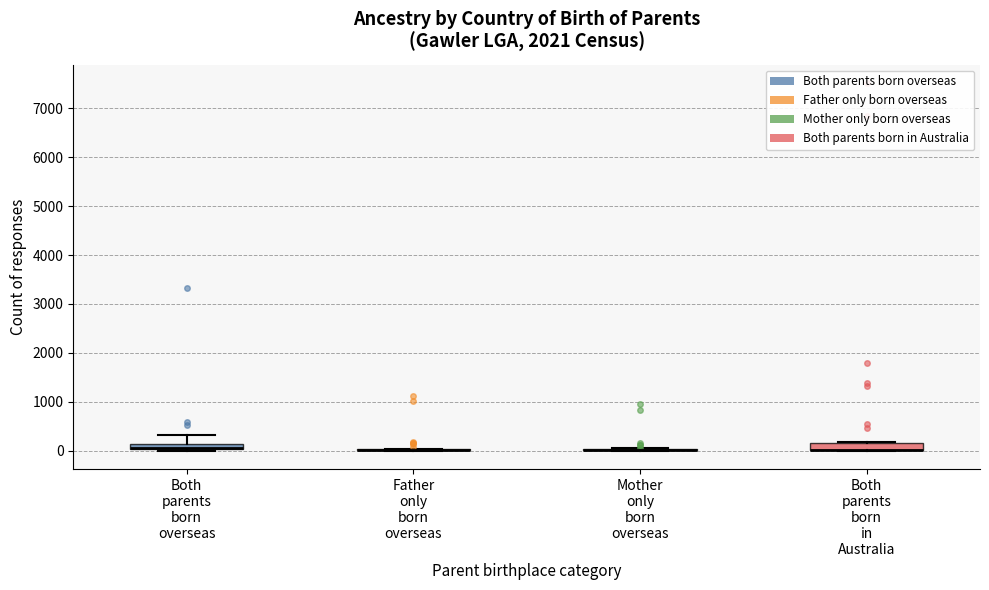

Where is the upper edge of the box for Both parents born in Australia on the y-axis? The values are not printed on the chart, so give them approximately, as read against the axis.

200